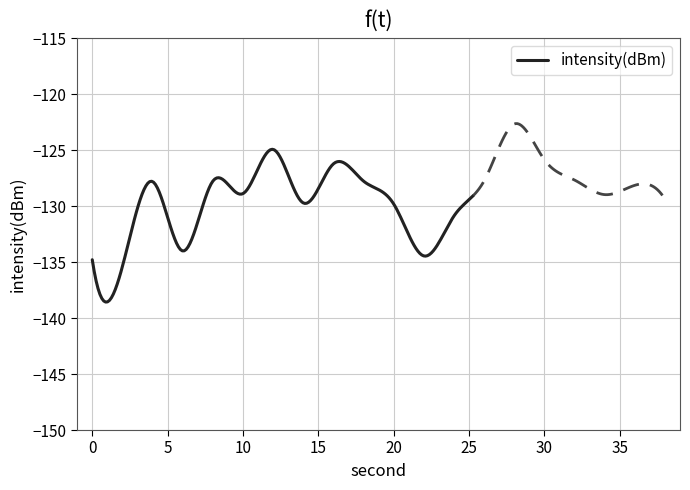

Reading left to right, what are all the values shown in this chart?

-134.8	-135.4	-127.8	-134.0	-127.8	-128.9	-124.9	-129.7	-126.2	-127.8	-129.8	-134.5	-130.9	-127.8	-122.7	-125.9	-127.7	-129.0	-128.1	-129.4